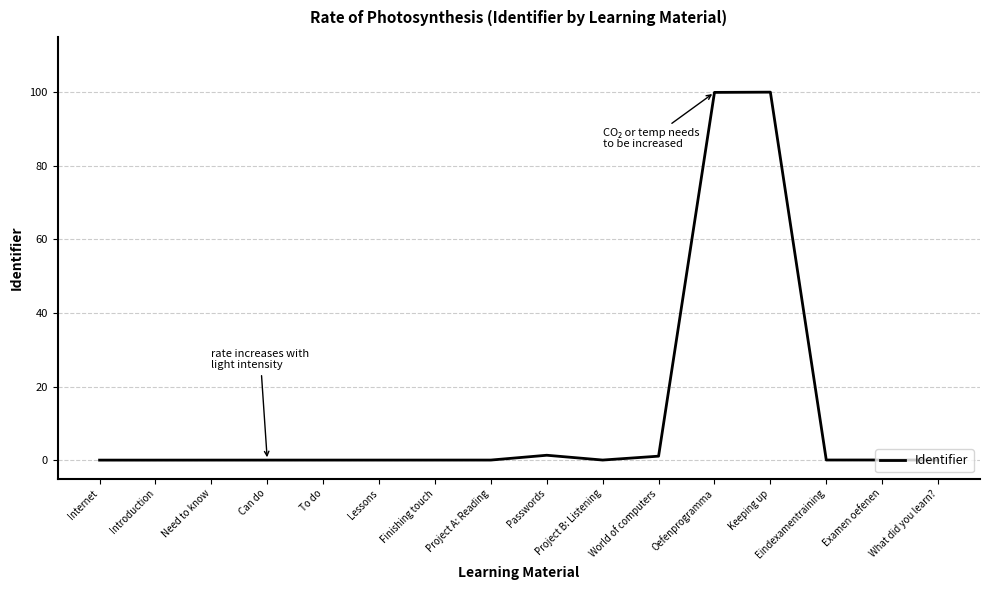

True or false: the data shows 0.0 at To do.

True